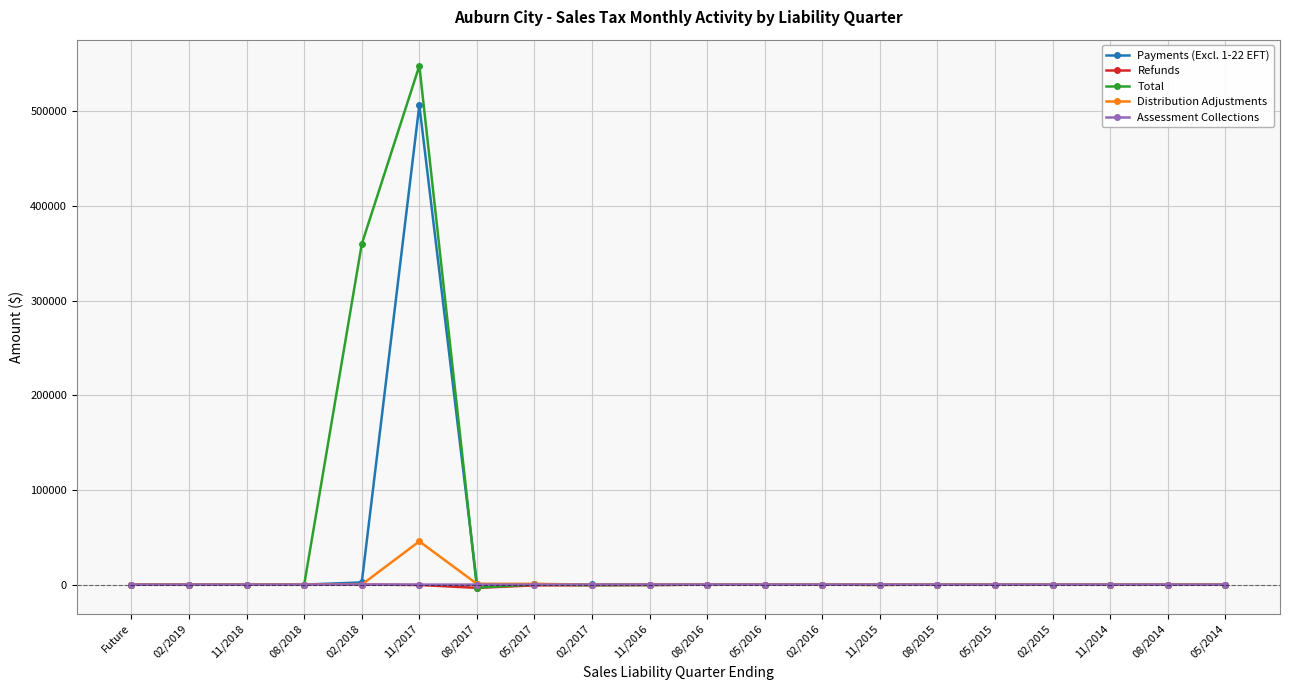

Which series has the largest range (max minus min)?

Total